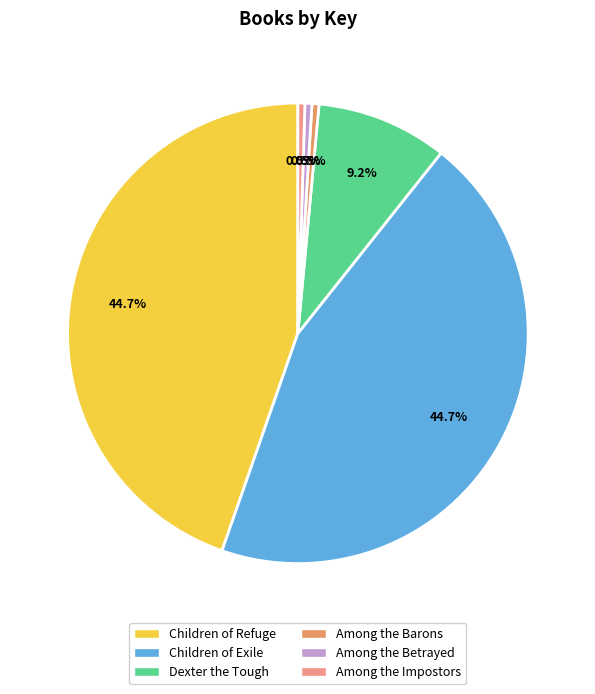

Count the number of slices in the pie.

6